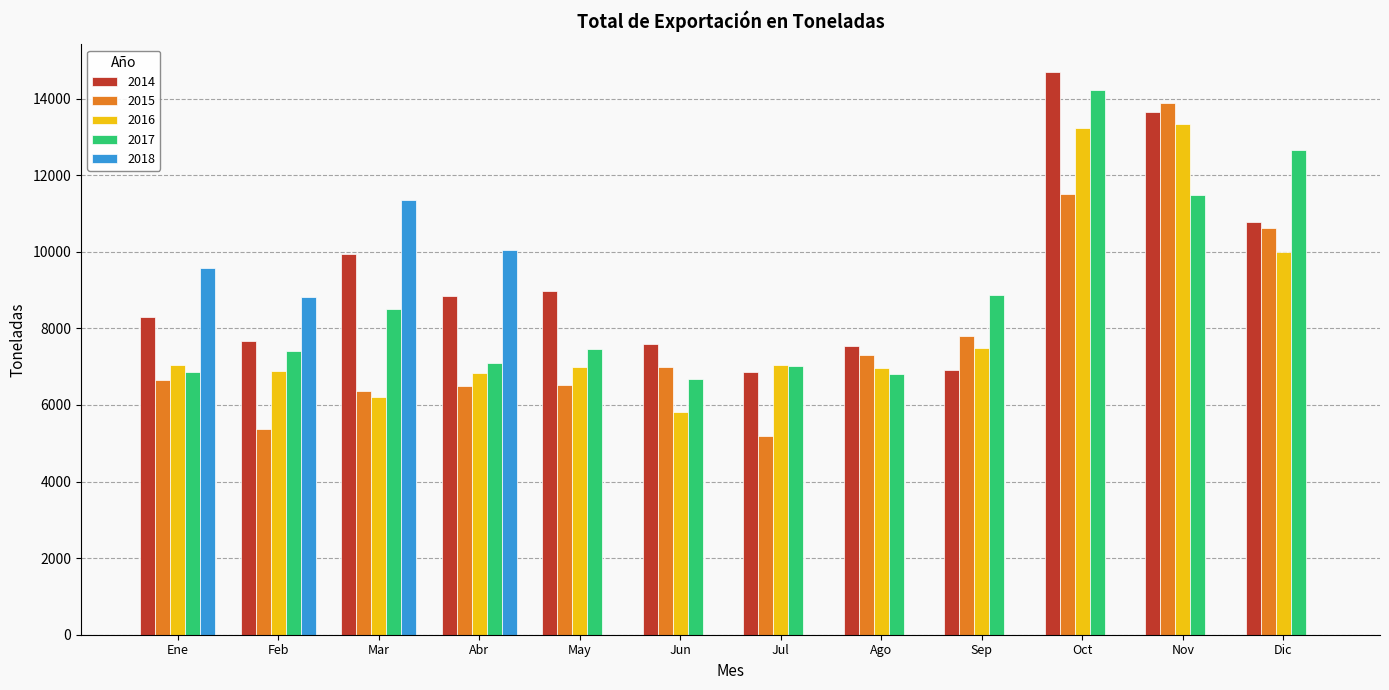

At which category is the sum across all series the highest?

Oct